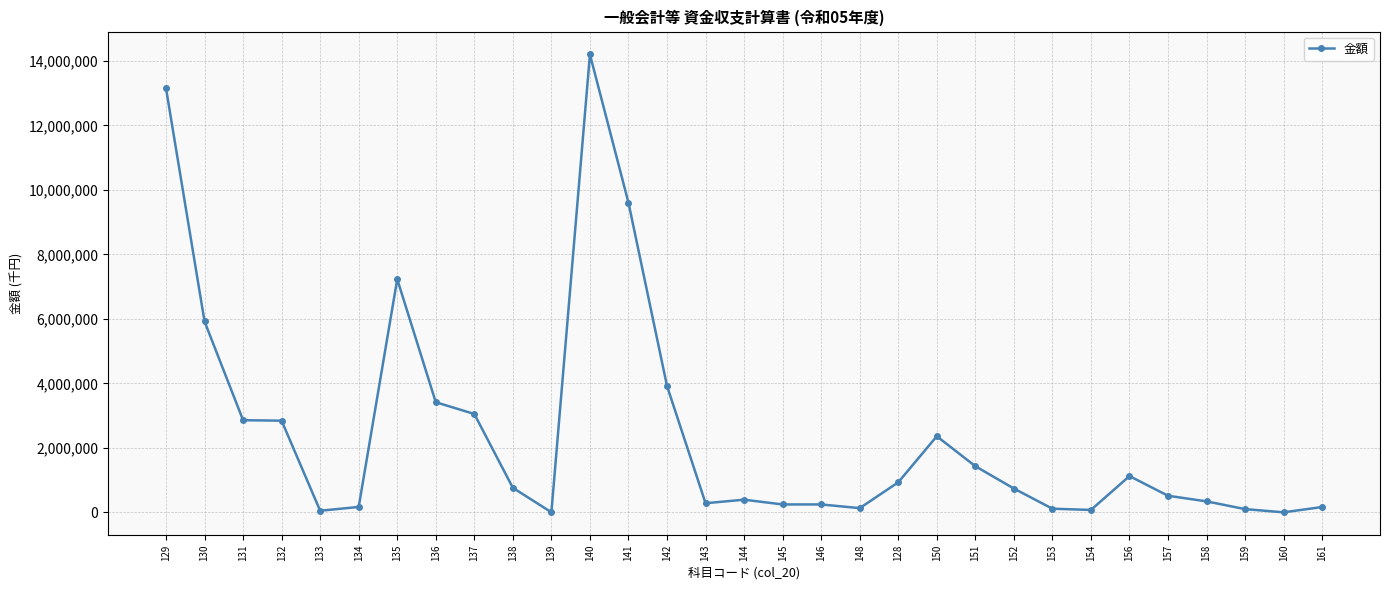

True or false: there are more than 2 points higher than both neighbors.

True